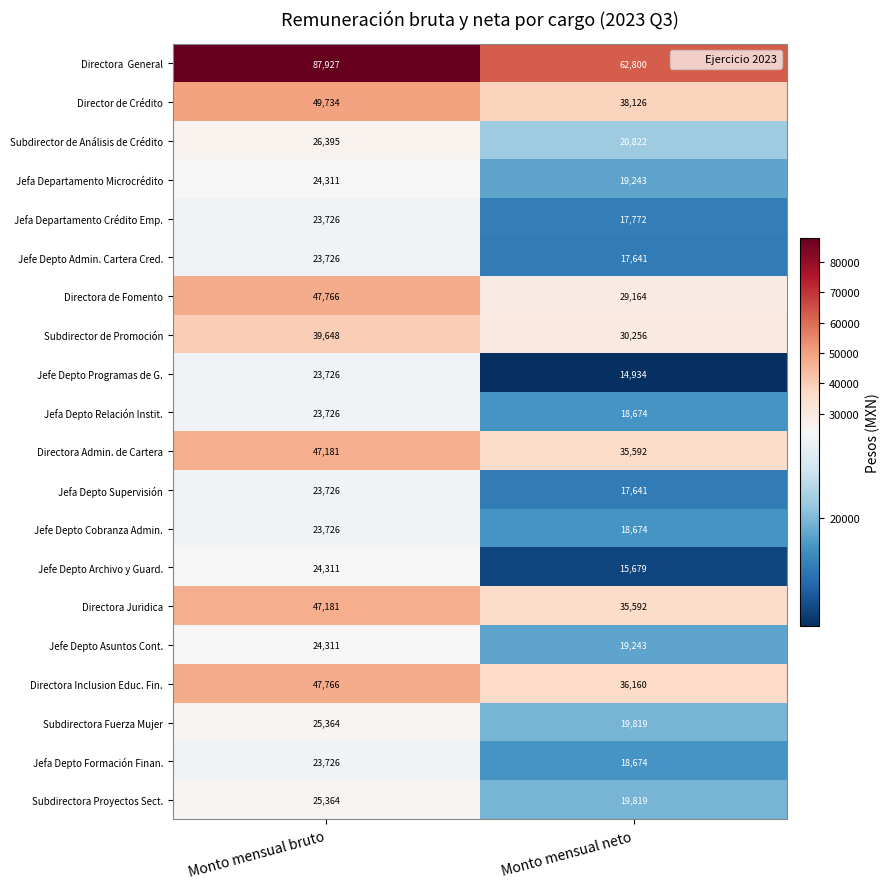

What is the sum of the Directora Admin. de Cartera values at Monto mensual neto and Monto mensual bruto?

82773